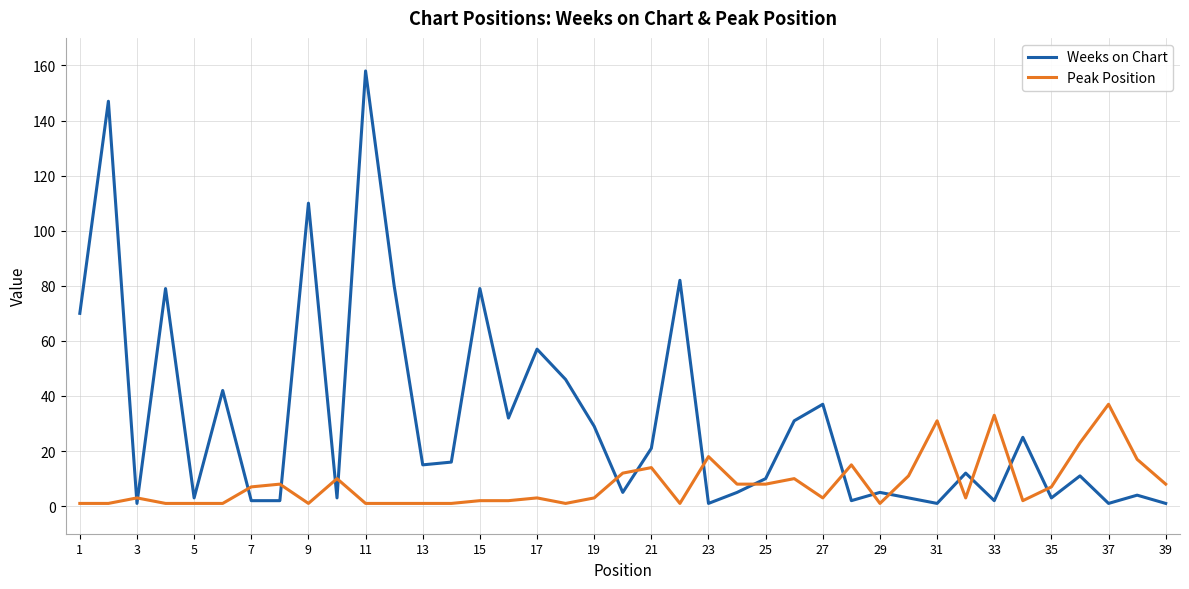

True or false: Weeks on Chart has more than 1 interior local peaks.

True